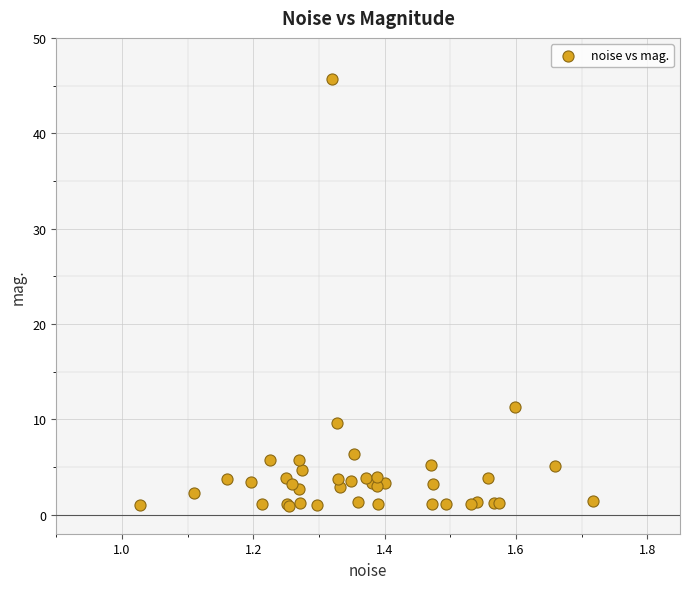

What Y value in the scatter plot is closest to 23?

11.3